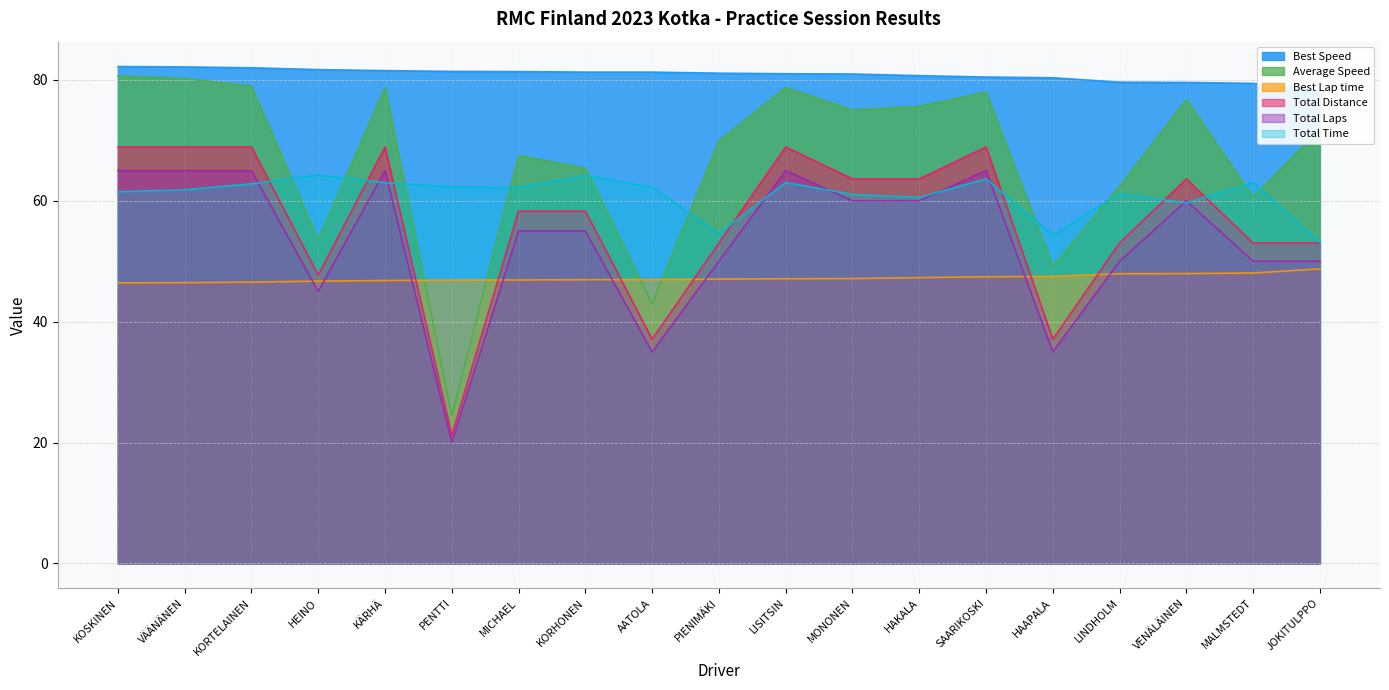

After their last crossing, which series has the higher values: Total Distance or Best Lap time?

Total Distance